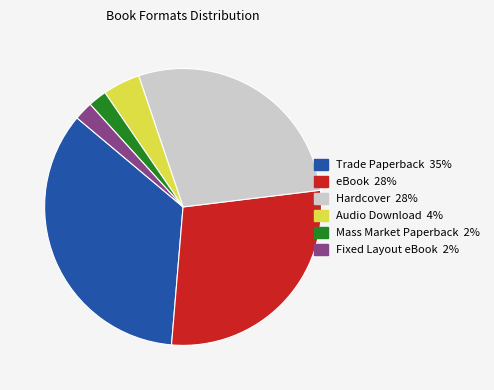

Which category has the biggest portion of the pie?

Trade Paperback